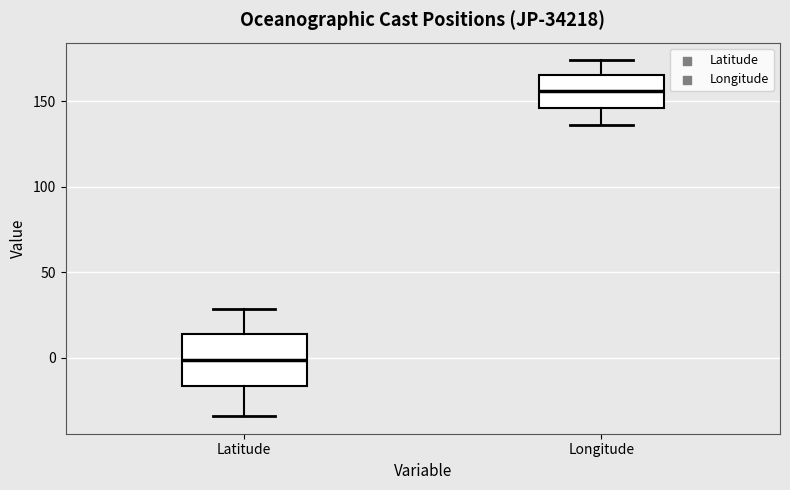

Comparing the boxes themselves (not the whiskers), which one is the tallest?

Latitude